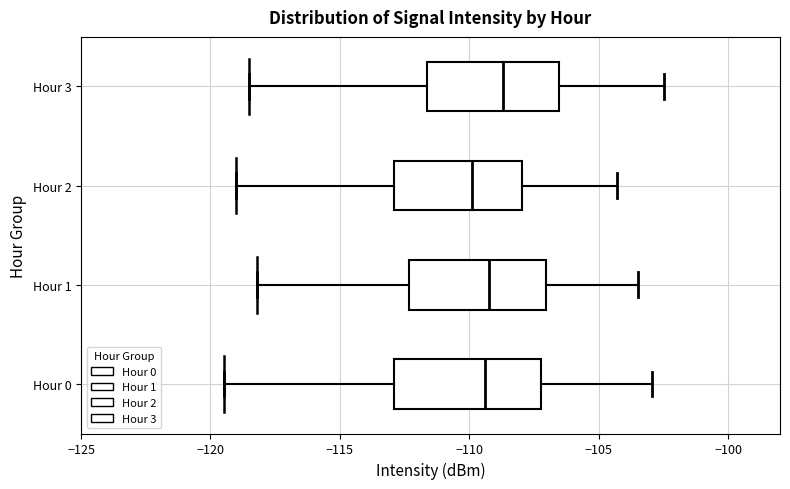

Where is the right edge of the box for Hour 1 on the x-axis? The values are not printed on the chart, so give them approximately, as read against the axis.

-107.0